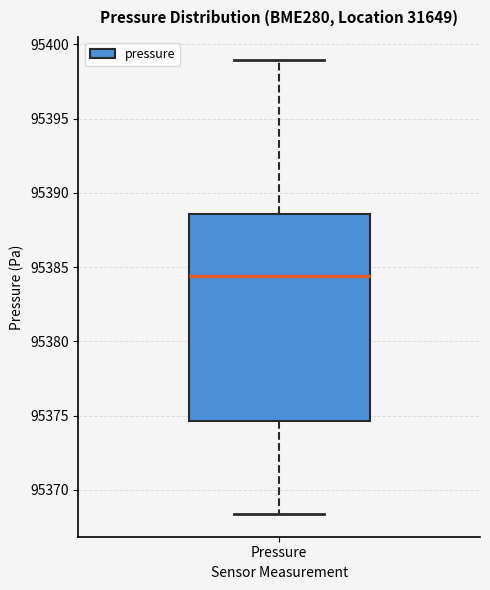

Read this box plot against the y-axis: the position of the median line, the range covered by the box, and the ends of both whiskers. The values are not printed on the chart, so give them approximately, as read against the axis.

median 95384.5, box 95374.5 to 95388.5, whiskers 95368.5 to 95399.0